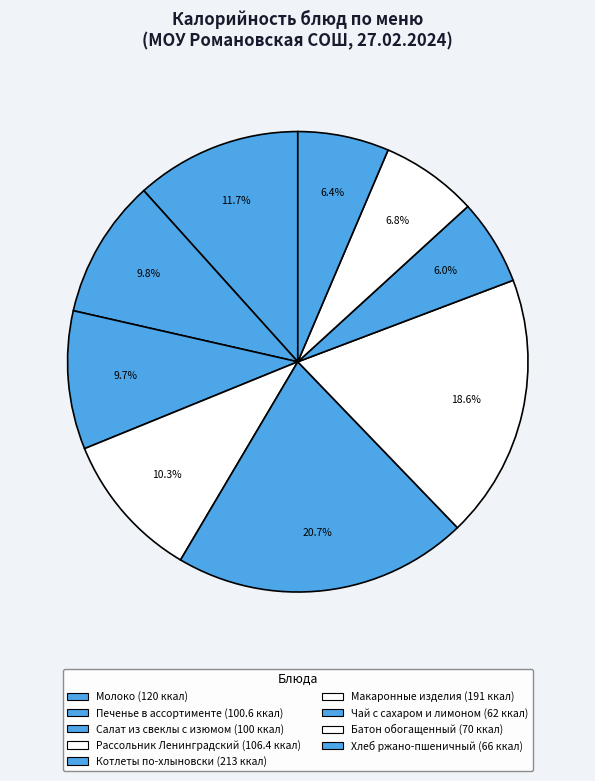

Is Котлеты по-хлыновски the majority of the pie?

No